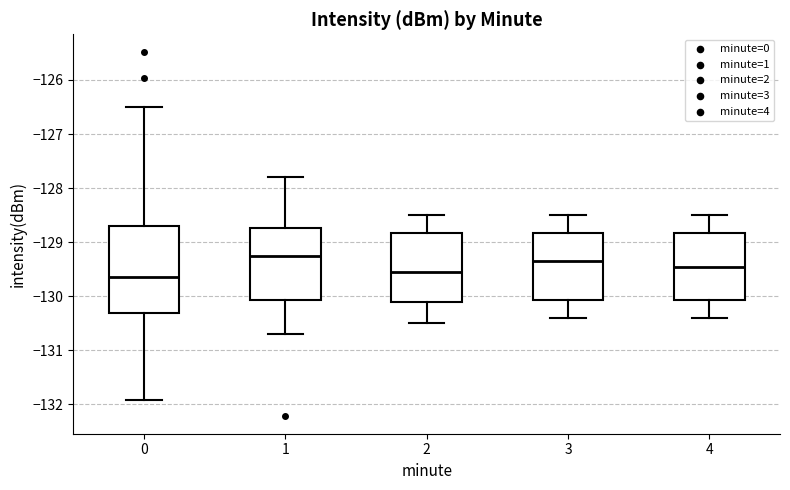

Where is the upper edge of the box at x = 4 on the y-axis? The values are not printed on the chart, so give them approximately, as read against the axis.

-128.8